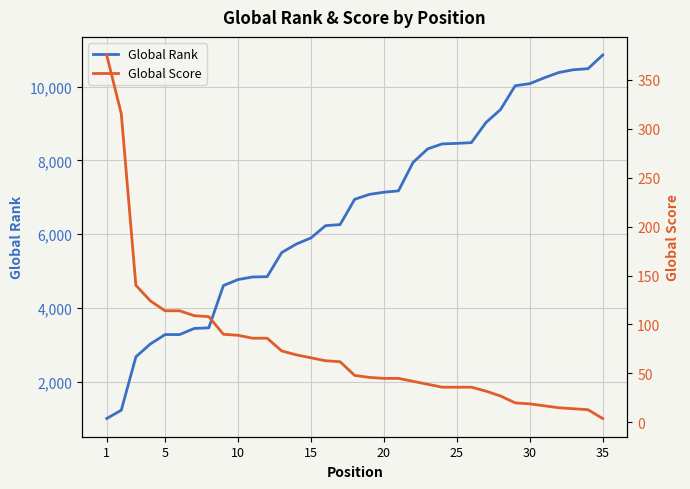

What is the lowest value of the Global Rank series?

1003